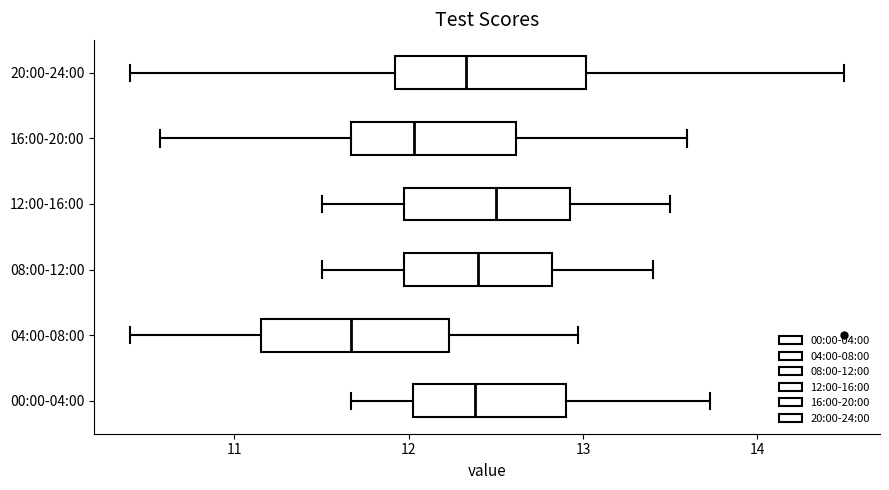

Where does the median line of the box for 20:00-24:00 sit on the x-axis? The values are not printed on the chart, so give them approximately, as read against the axis.

12.3